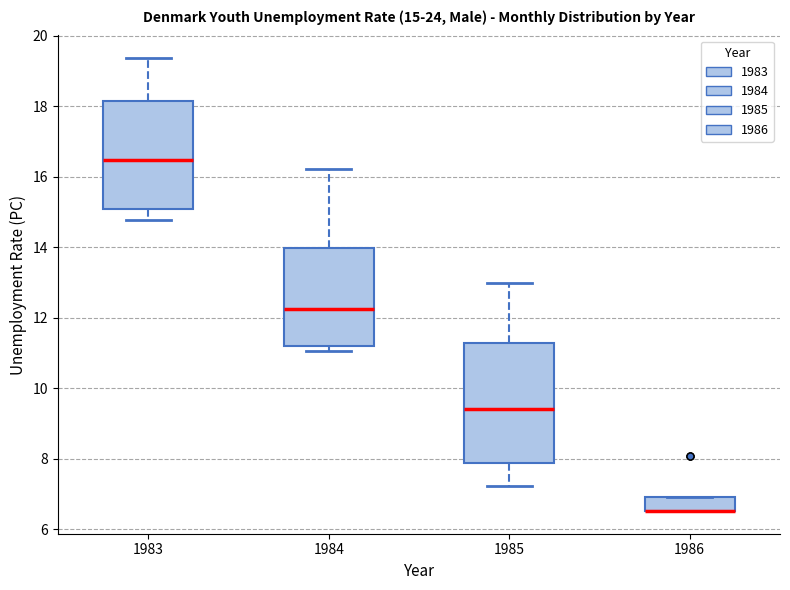

Which box is the tallest, from its lower edge to its upper edge?

1985